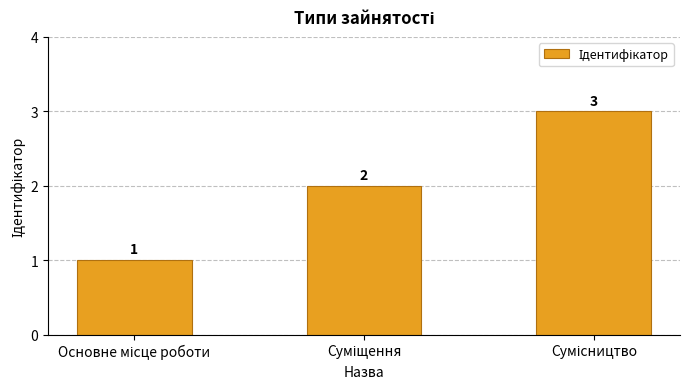

Count the values in the range 1 to 3.

3